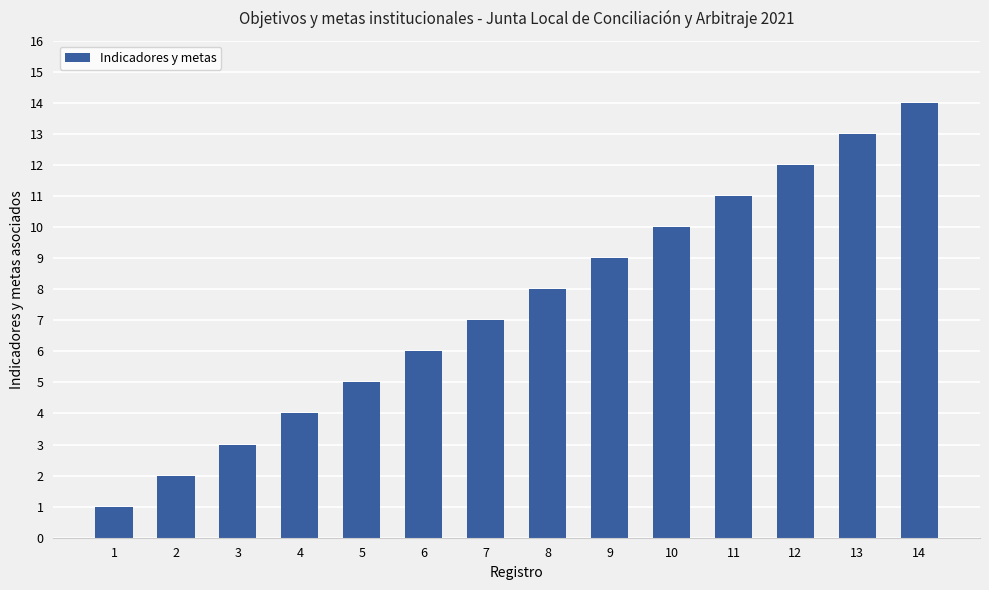

The chart shows a value of 10 at 10. True or false?

True